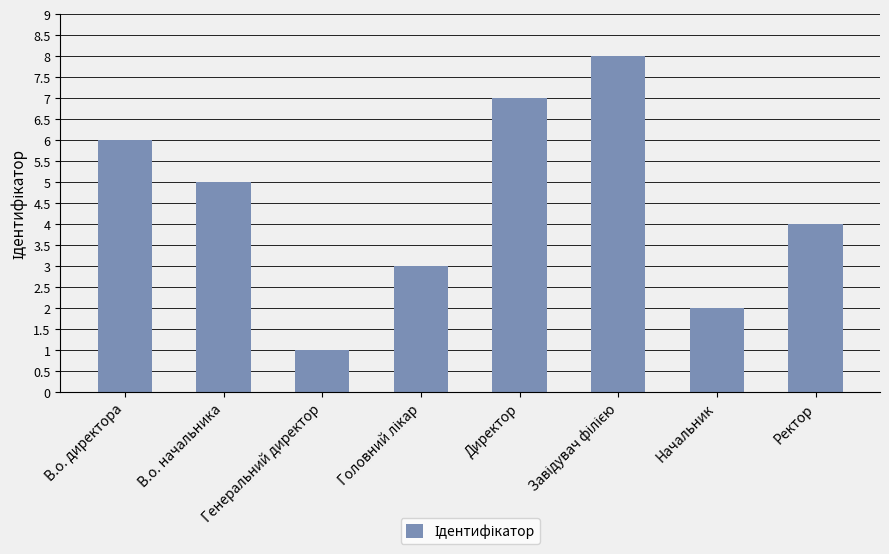

At which category does the chart reach its minimum across all series?

Генеральний директор